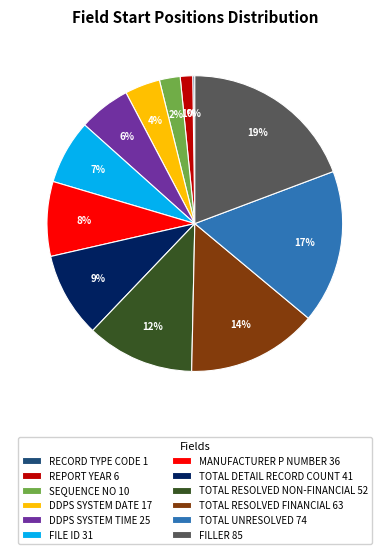

Which has a higher value, TOTAL RESOLVED NON-FINANCIAL 52 or REPORT YEAR 6?

TOTAL RESOLVED NON-FINANCIAL 52